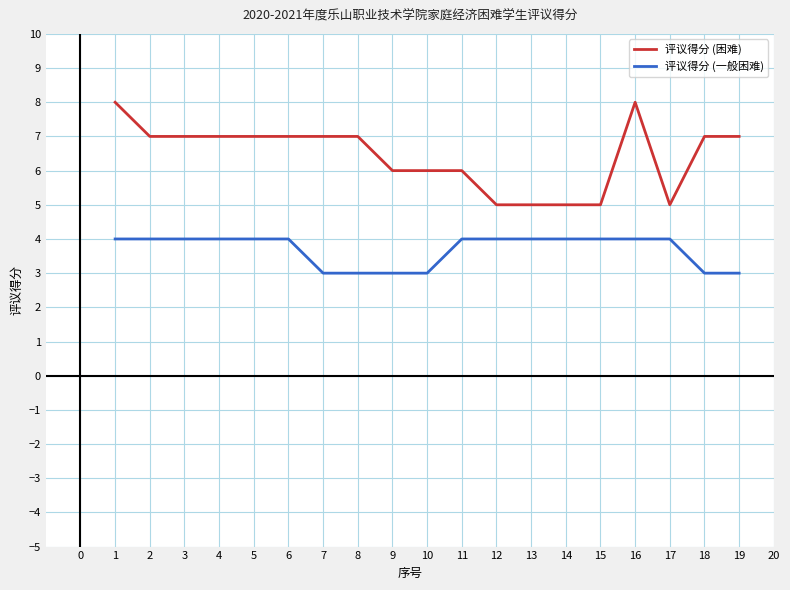

What is the difference between the second highest and second lowest values in the 评议得分 (困难) series?

3